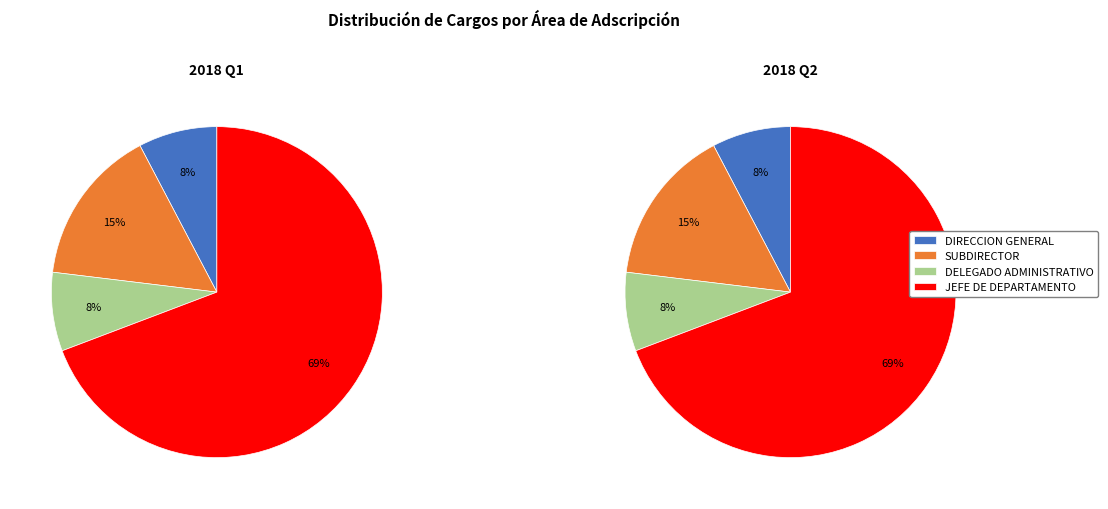

Combined, do SUBDIRECTOR and JEFE DE DEPARTAMENTO account for over 50%?

Yes